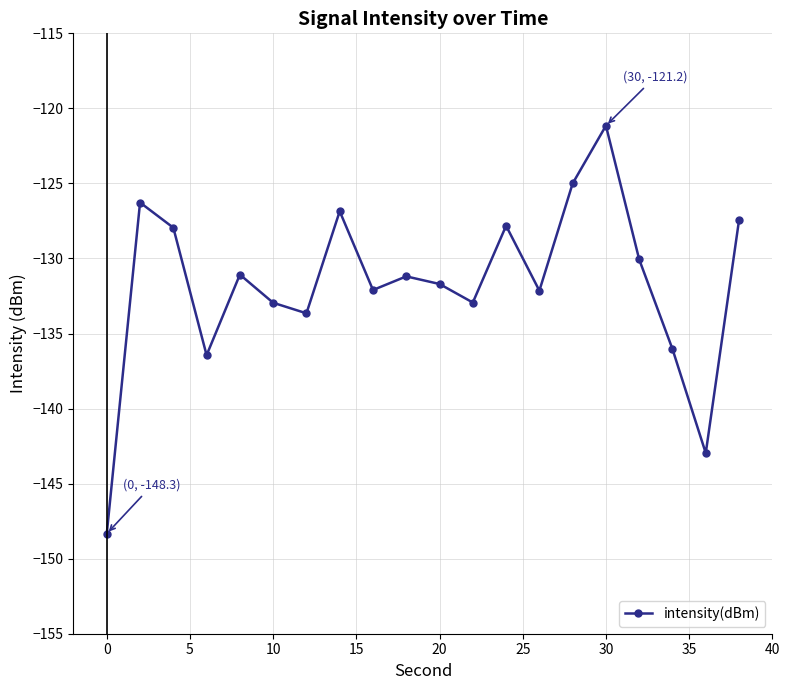

What is the difference between the second highest and minimum values?

23.3